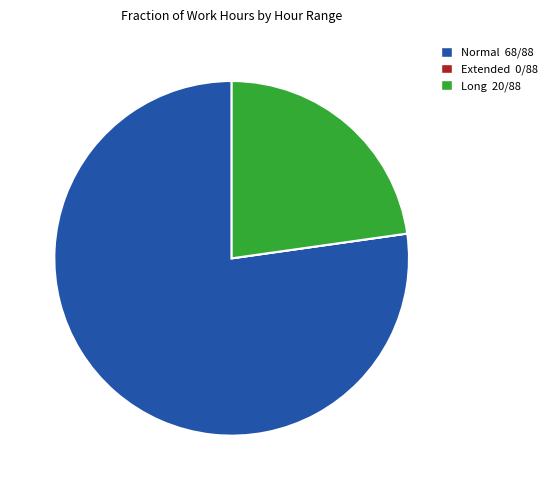

Is there any slice that represents more than half of the pie?

Yes